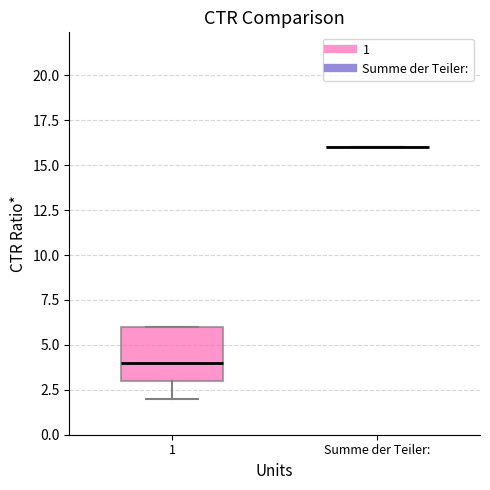

Reading left to right, read every box against the y-axis: the position of its median line, the range the box covers, and the ends of its whiskers. The values are not printed on the chart, so give them approximately, as read against the axis.

1: median 4, box 3 to 6, whiskers 2 to 6
Summe der Teiler:: box collapsed to a line at 16, whiskers 16 to 16